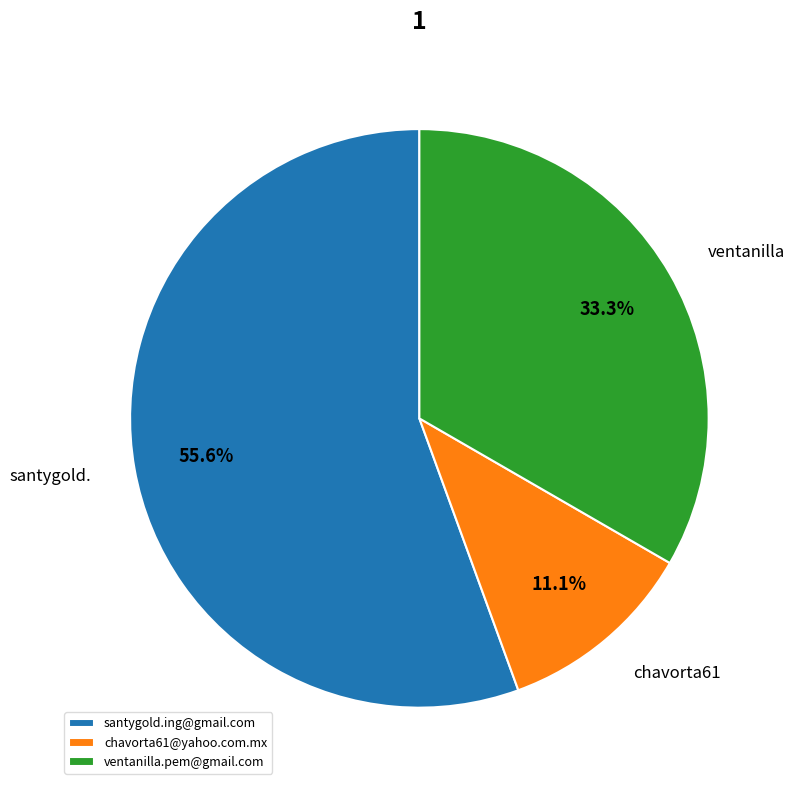

Which category has the biggest portion of the pie?

santygold.ing@gmail.com